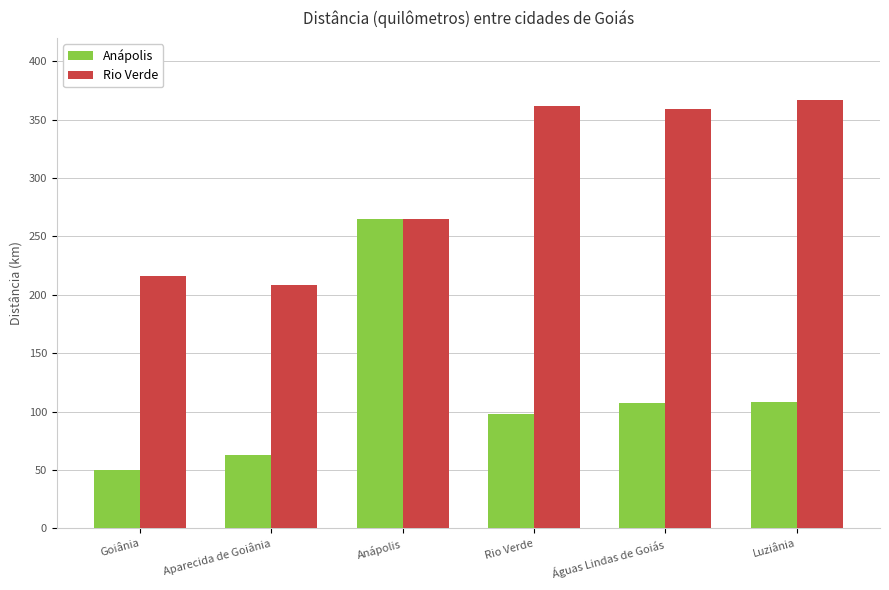

What position from the right is Rio Verde?

3